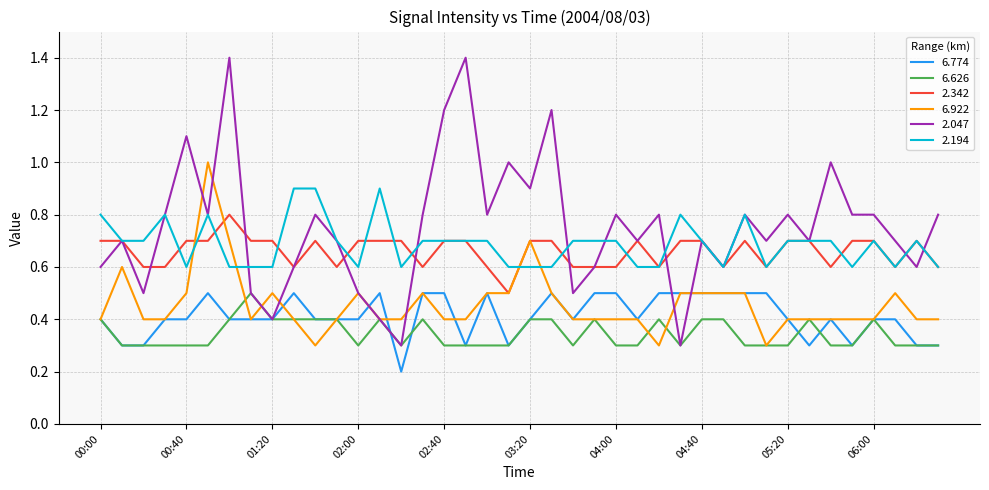

What is the greatest value displayed?

1.4